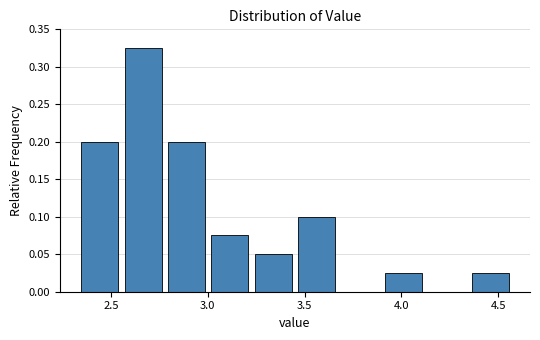

Reading left to right, transcribe this chart: for each bar, give the range it covers on the x-axis and its height. Neither the bar edges nor the heights are printed on the chart, so give them approximately, as read against the axes.

2.35 to 2.55: 0.200
2.55 to 2.80: 0.325
2.80 to 3.00: 0.200
3.00 to 3.25: 0.075
3.25 to 3.45: 0.050
3.45 to 3.65: 0.100
3.65 to 3.90: 0
3.90 to 4.10: 0.025
4.10 to 4.35: 0
4.35 to 4.55: 0.025